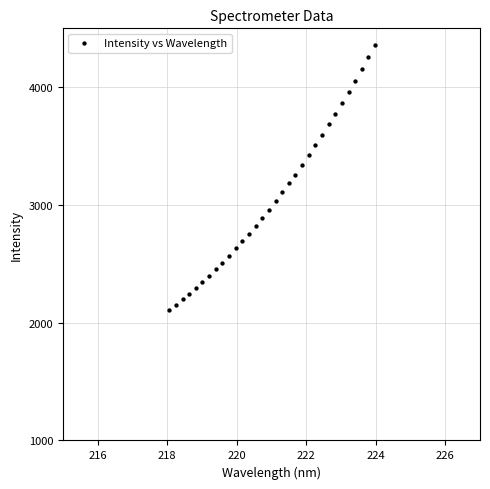

What is the range of X values (max minus min)?

5.9